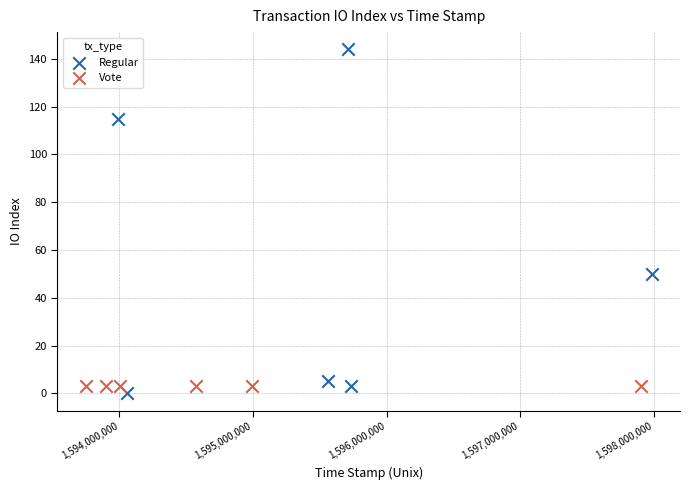

Which series reaches the maximum Y coordinate?

Regular